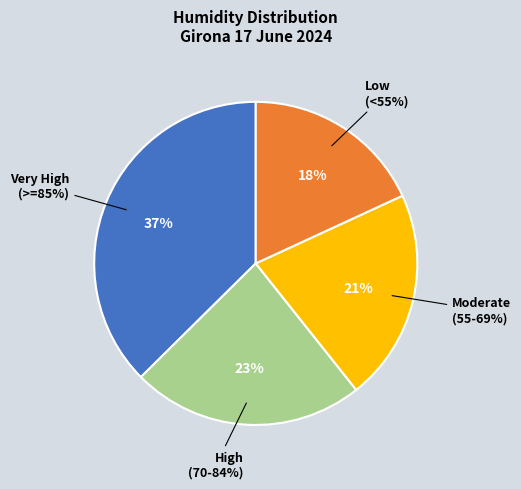

Is it true that 12:00 is 13% of the pie?

False